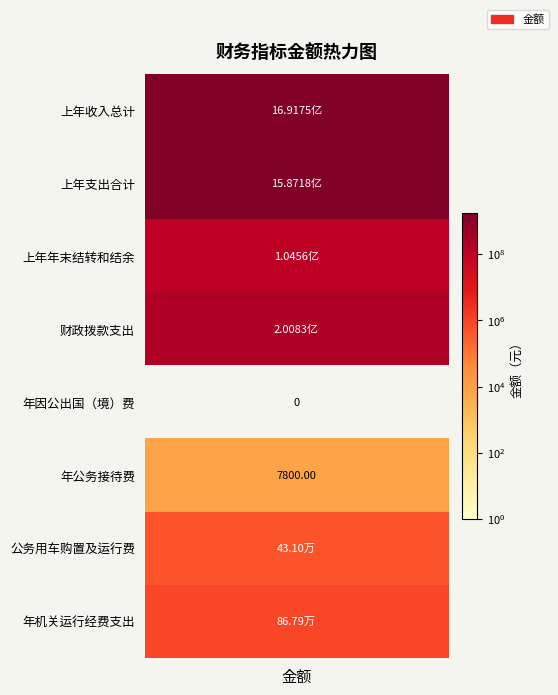

Reading right to left, extract all data points from this chart.

867941.8	430963.3	7800.0	0.0	200830998.2	104561422.5	1587181299.0	1691753356.1